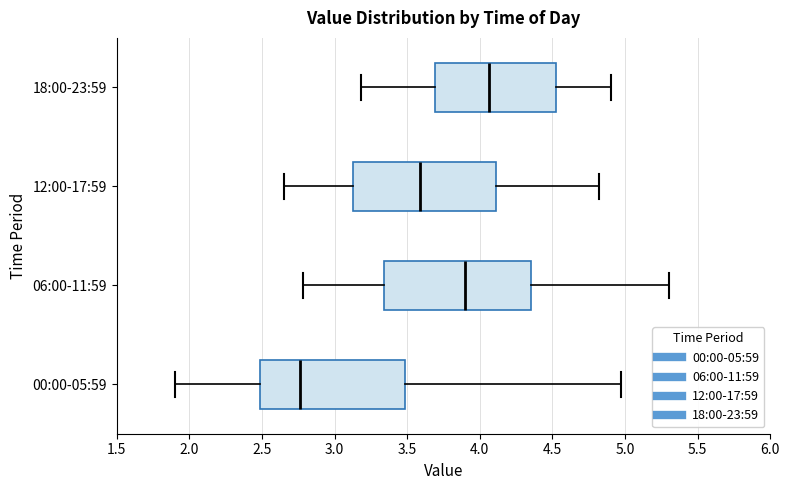

Reading bottom to top, read every box against the x-axis: the position of its median line, the range the box covers, and the ends of its whiskers. The values are not printed on the chart, so give them approximately, as read against the axis.

00:00-05:59: median 2.75, box 2.50 to 3.50, whiskers 1.90 to 4.95
06:00-11:59: median 3.90, box 3.35 to 4.35, whiskers 2.80 to 5.30
12:00-17:59: median 3.60, box 3.15 to 4.10, whiskers 2.65 to 4.80
18:00-23:59: median 4.05, box 3.70 to 4.55, whiskers 3.20 to 4.90